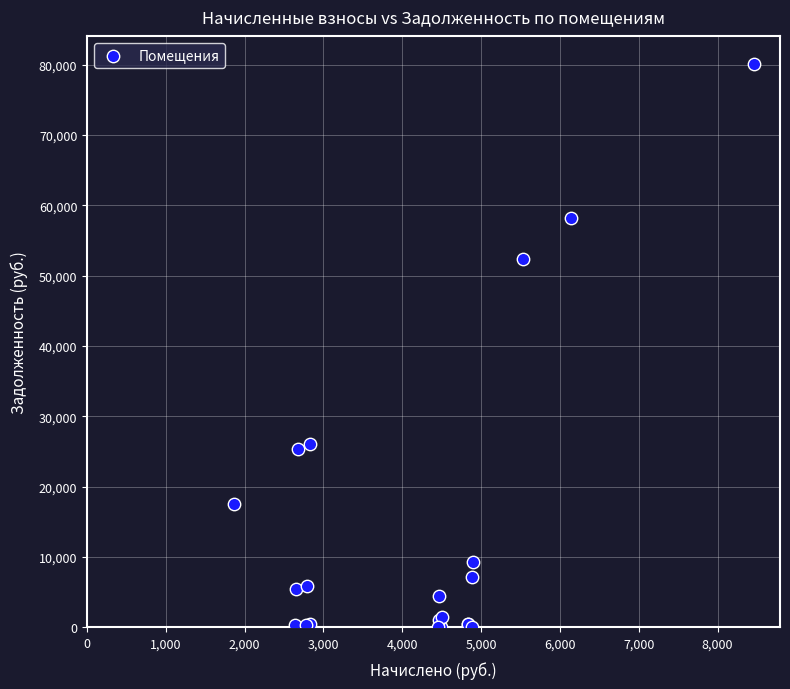

What Y value in the scatter plot is closest to 40036?

52358.6